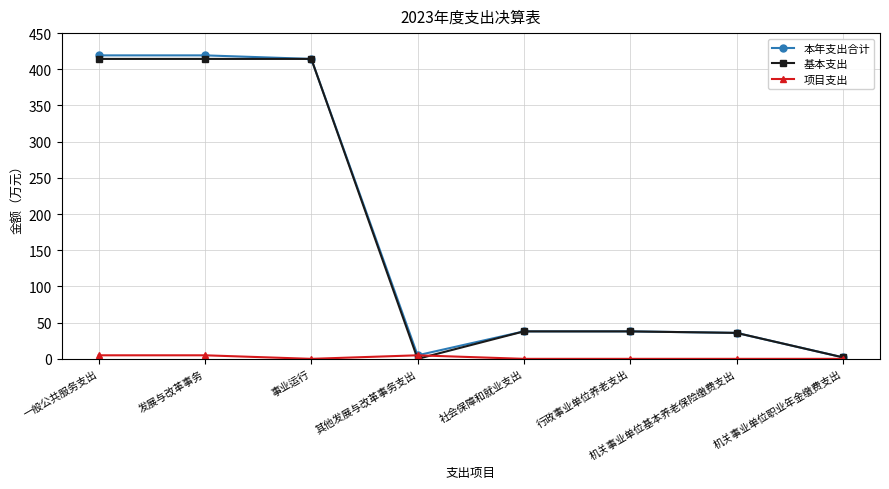

What is the total value across all series at 发展与改革事务?

838.5